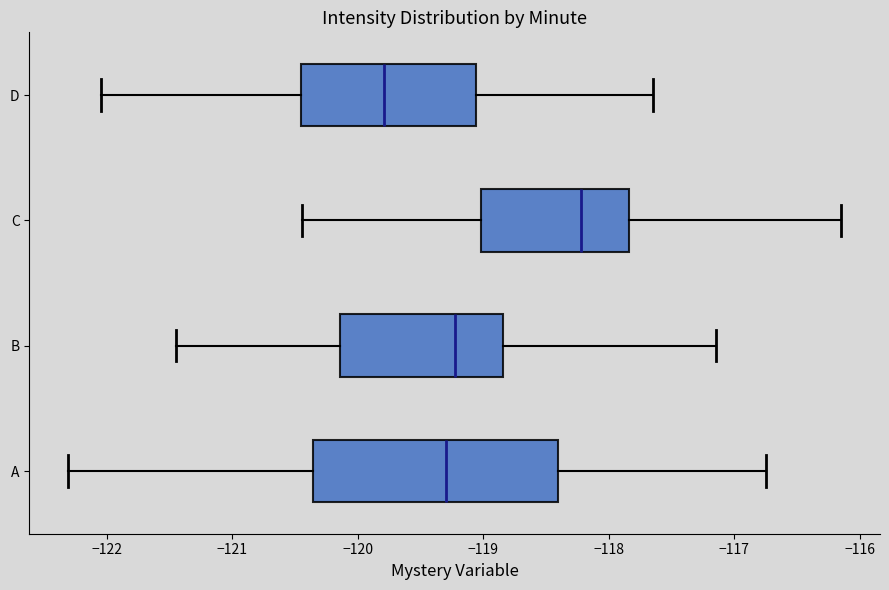

Reading bottom to top, read every box against the x-axis: the position of its median line, the range the box covers, and the ends of its whiskers. The values are not printed on the chart, so give them approximately, as read against the axis.

A: median -119.3, box -120.4 to -118.4, whiskers -122.3 to -116.7
B: median -119.2, box -120.1 to -118.8, whiskers -121.4 to -117.1
C: median -118.2, box -119.0 to -117.8, whiskers -120.4 to -116.1
D: median -119.8, box -120.5 to -119.1, whiskers -122.0 to -117.6